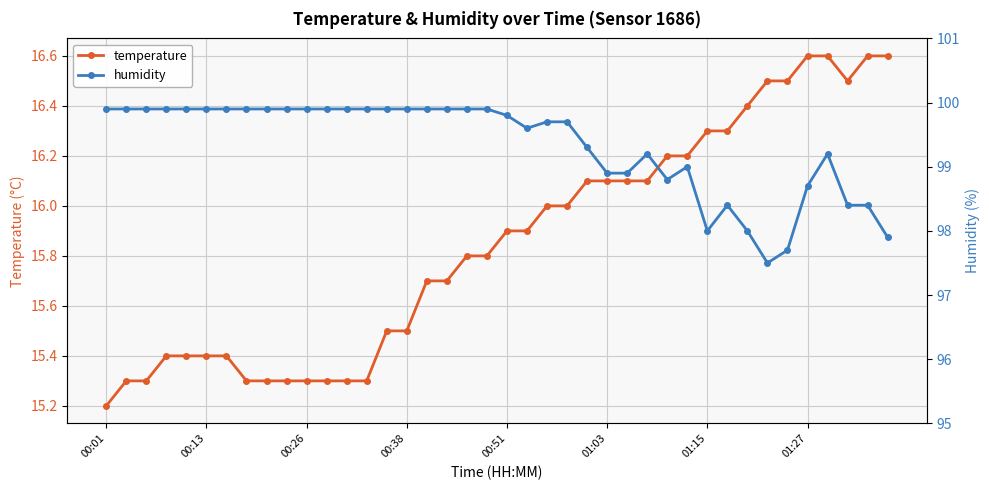

Reading left to right, list all the values displayed in this chart.

temperature: 15.2	15.3	15.3	15.4	15.4	15.4	15.4	15.3	15.3	15.3	15.3	15.3	15.3	15.3	15.5	15.5	15.7	15.7	15.8	15.8	15.9	15.9	16.0	16.0	16.1	16.1	16.1	16.1	16.2	16.2	16.3	16.3	16.4	16.5	16.5	16.6	16.6	16.5	16.6	16.6
humidity: 99.9	99.9	99.9	99.9	99.9	99.9	99.9	99.9	99.9	99.9	99.9	99.9	99.9	99.9	99.9	99.9	99.9	99.9	99.9	99.9	99.8	99.6	99.7	99.7	99.3	98.9	98.9	99.2	98.8	99.0	98.0	98.4	98.0	97.5	97.7	98.7	99.2	98.4	98.4	97.9